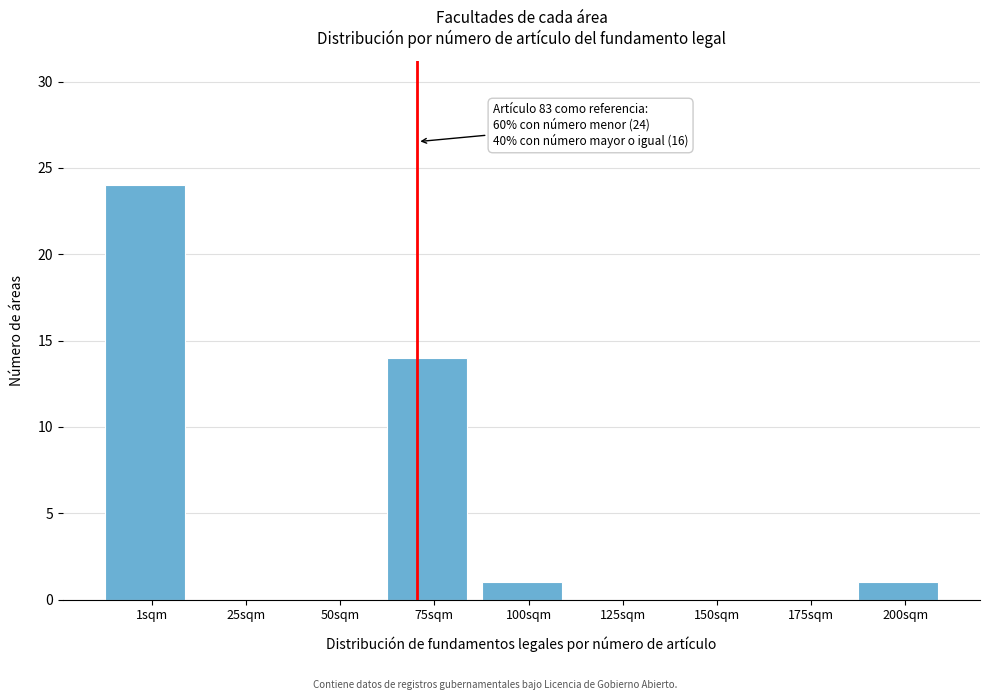

Reading left to right, extract all data points from this chart.

1sqm=24	25sqm=0	50sqm=0	75sqm=14	100sqm=1	125sqm=0	150sqm=0	175sqm=0	200sqm=1